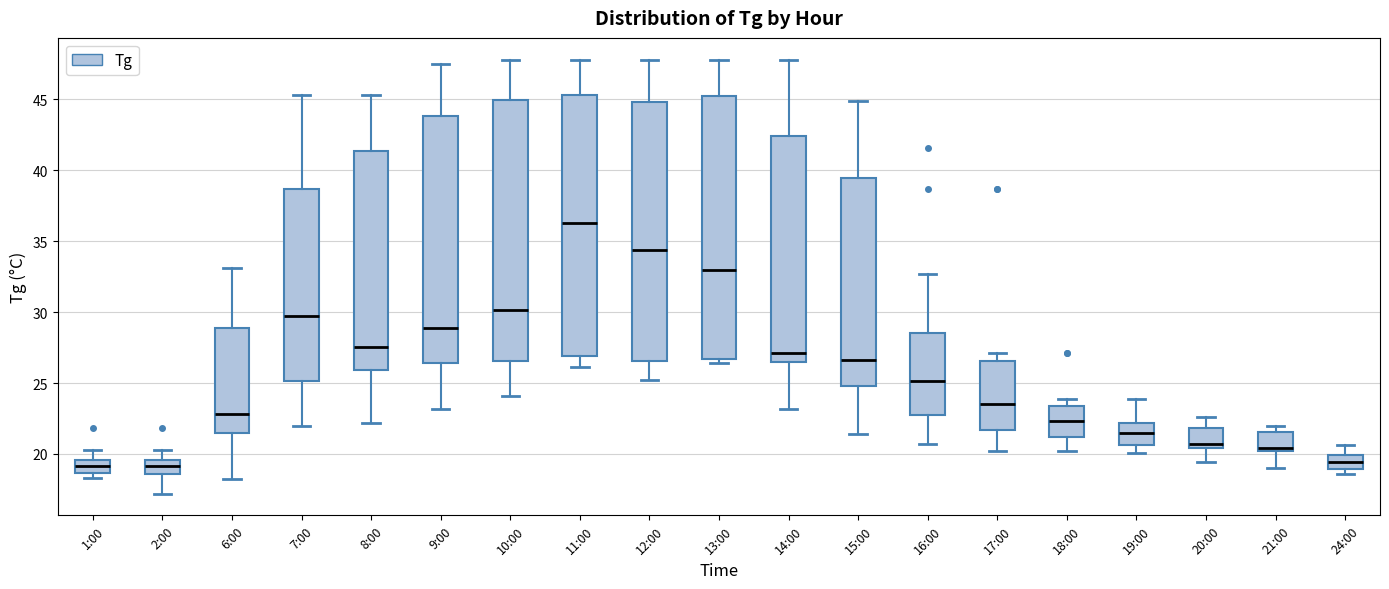

Reading left to right, read every box against the y-axis: the position of its median line, the range the box covers, and the ends of its whiskers. The values are not printed on the chart, so give them approximately, as read against the axis.

1:00: median 19.0, box 18.5 to 19.5, whiskers 18.5 (just below the box's lower edge) to 20.5
2:00: median 19.0, box 18.5 to 19.5, whiskers 17.0 to 20.5
6:00: median 23.0, box 21.5 to 29.0, whiskers 18.0 to 33.0
7:00: median 30.0, box 25.0 to 38.5, whiskers 22.0 to 45.5
8:00: median 27.5, box 26.0 to 41.5, whiskers 22.0 to 45.5
9:00: median 29.0, box 26.5 to 44.0, whiskers 23.0 to 47.5
10:00: median 30.0, box 26.5 to 45.0, whiskers 24.0 to 48.0
11:00: median 36.5, box 27.0 to 45.5, whiskers 26.0 to 48.0
12:00: median 34.5, box 26.5 to 45.0, whiskers 25.0 to 48.0
13:00: median 33.0, box 26.5 to 45.0, whiskers 26.5 (just below the box's lower edge) to 48.0
14:00: median 27.0, box 26.5 to 42.5, whiskers 23.0 to 48.0
15:00: median 26.5, box 25.0 to 39.5, whiskers 21.5 to 45.0
16:00: median 25.0, box 23.0 to 28.5, whiskers 20.5 to 32.5
17:00: median 23.5, box 21.5 to 26.5, whiskers 20.0 to 27.0
18:00: median 22.5, box 21.0 to 23.5, whiskers 20.0 to 24.0
19:00: median 21.5, box 20.5 to 22.0, whiskers 20.0 to 24.0
20:00: median 20.5 (just above the box's lower edge), box 20.5 to 22.0, whiskers 19.5 to 22.5
21:00: median 20.5, box 20.0 to 21.5, whiskers 19.0 to 22.0
24:00: median 19.5, box 19.0 to 20.0, whiskers 18.5 to 20.5